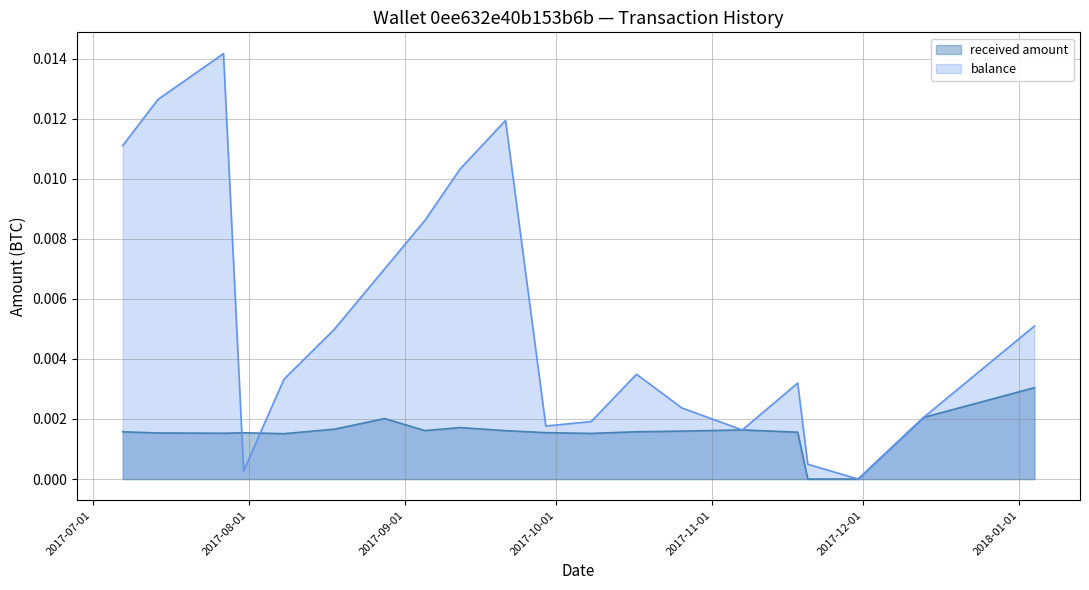

After their last crossing, which series has the higher values: received amount or balance?

balance